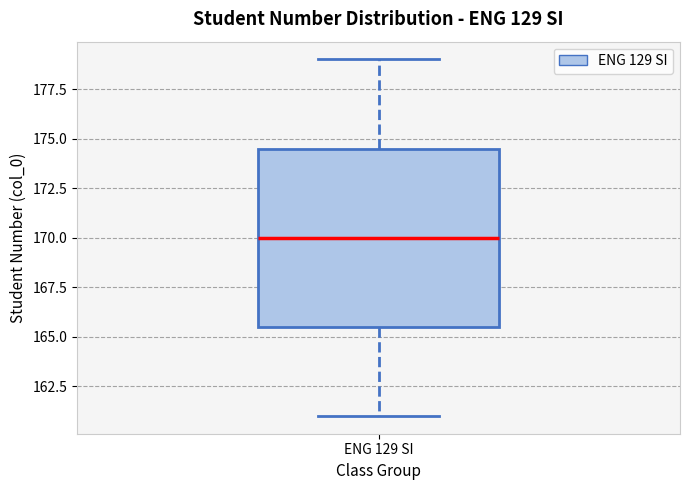

Read this box plot against the y-axis: the position of the median line, the range covered by the box, and the ends of both whiskers. The values are not printed on the chart, so give them approximately, as read against the axis.

median 170.0, box 165.5 to 174.5, whiskers 161.0 to 179.0